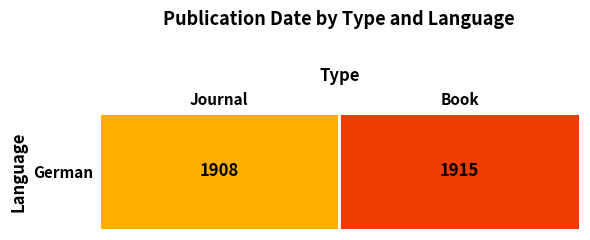

Where is the data nearest to the value 1911?

Journal